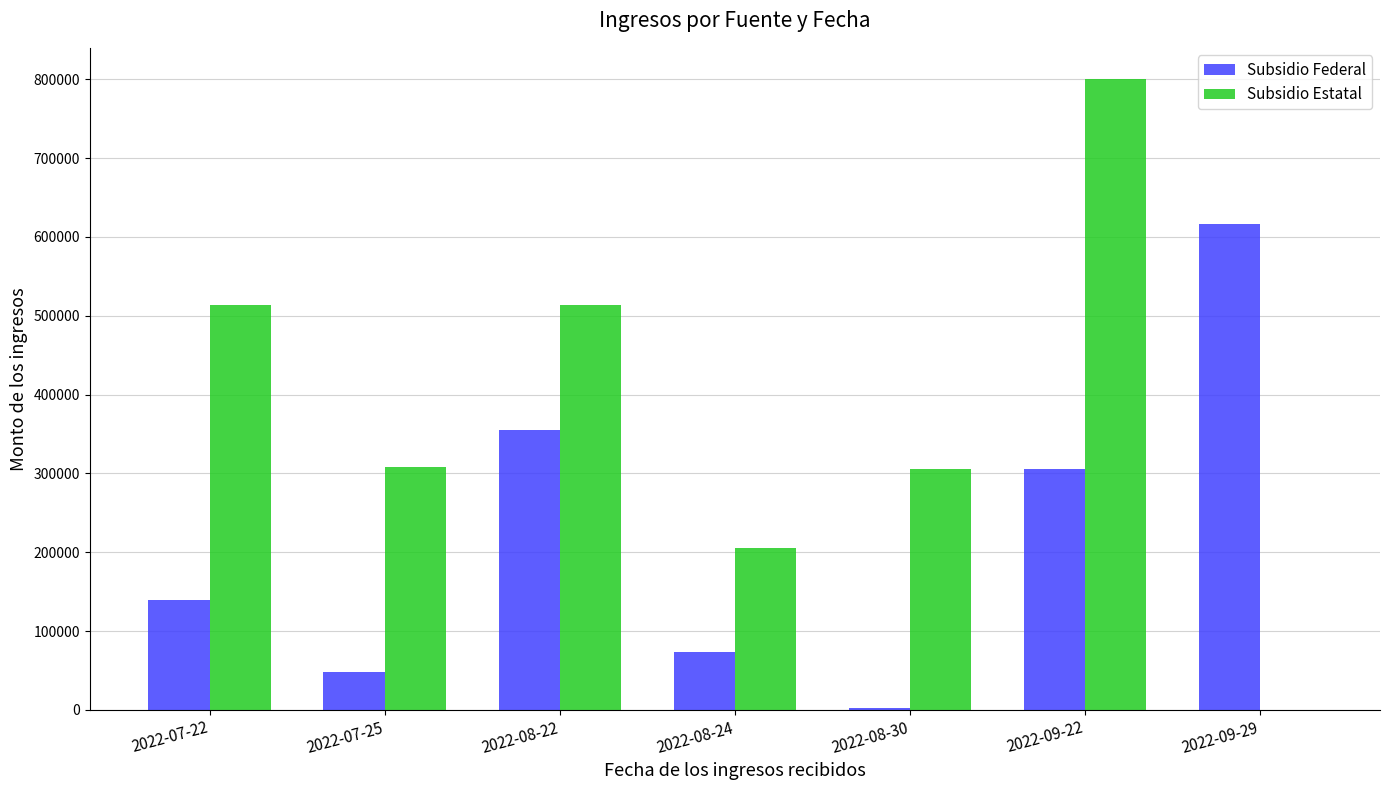

The Subsidio Estatal series shows 513232 at 2022-08-22. True or false?

True